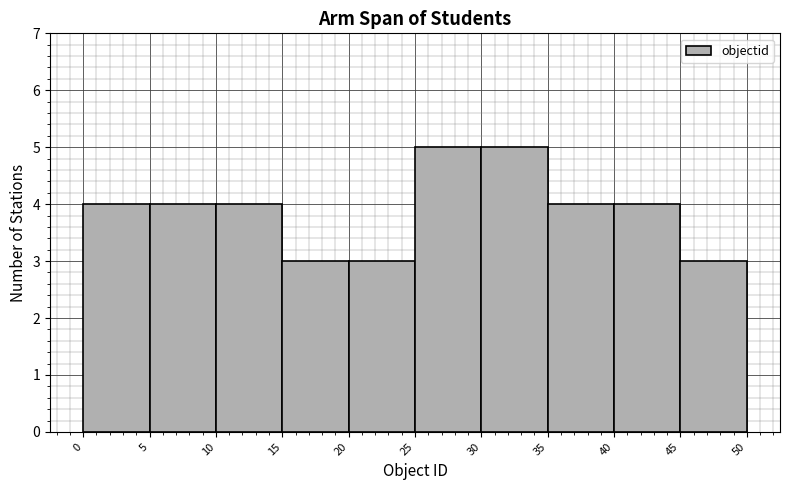

How tall is the bar that spans 45 to 50 on the x-axis? The values are not printed on the chart, so give them approximately, as read against the axis.

3